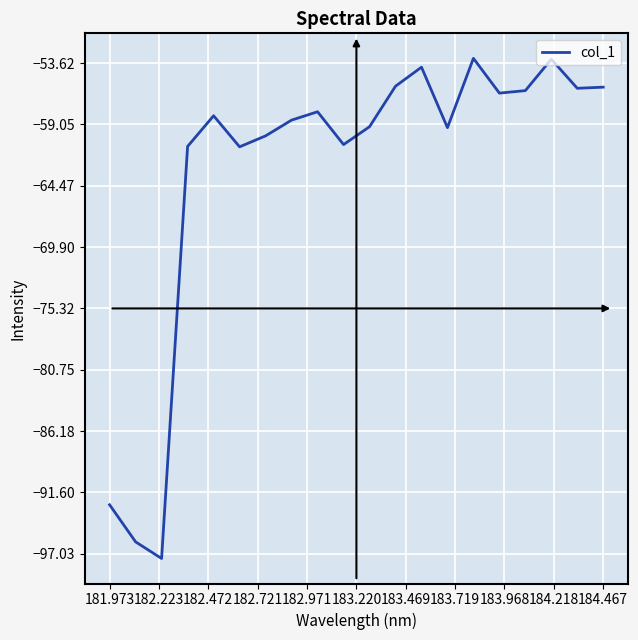

What is the greatest value displayed?

-53.2